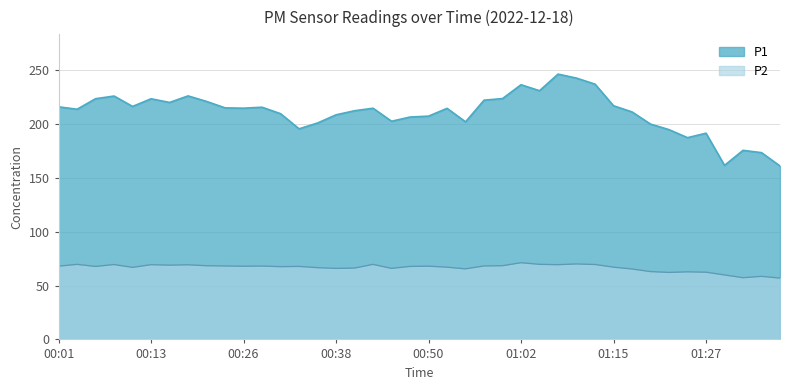

What is the value of the P1 point at the 20th from the left?

206.3